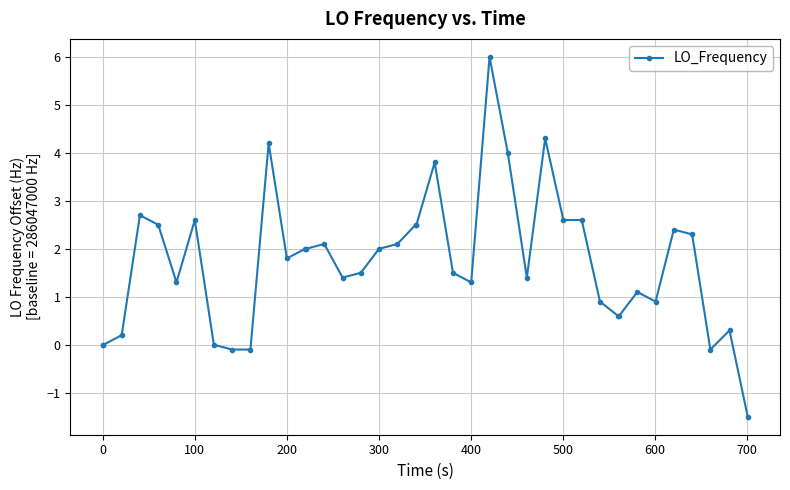

What is the value of the 34th point from the left?

1.1